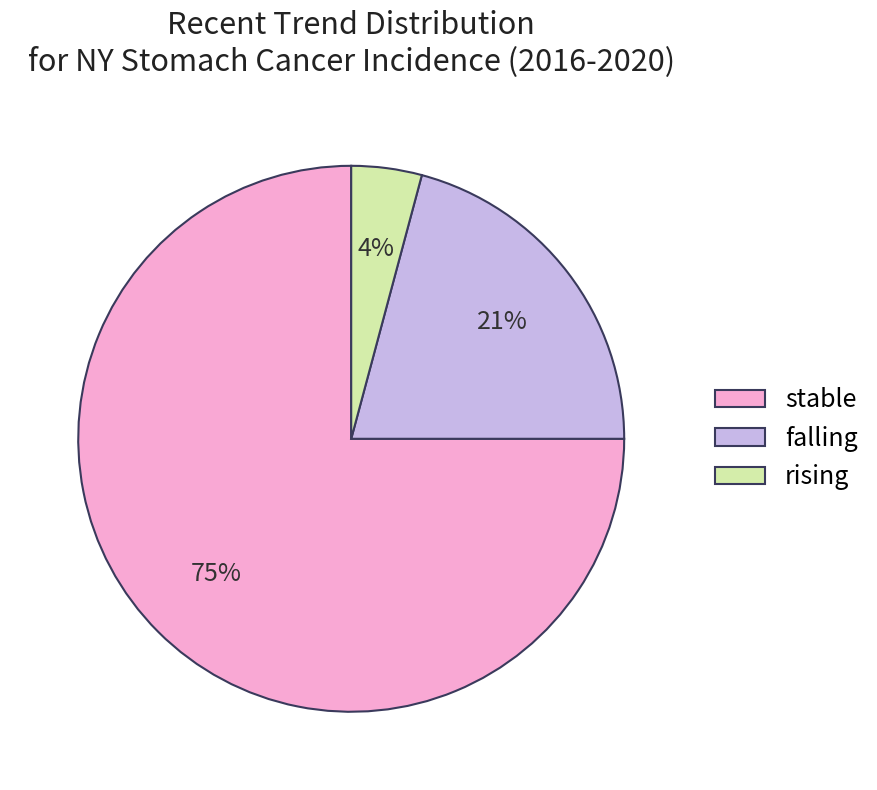

Rank the categories by value from lowest to highest.

rising, falling, stable